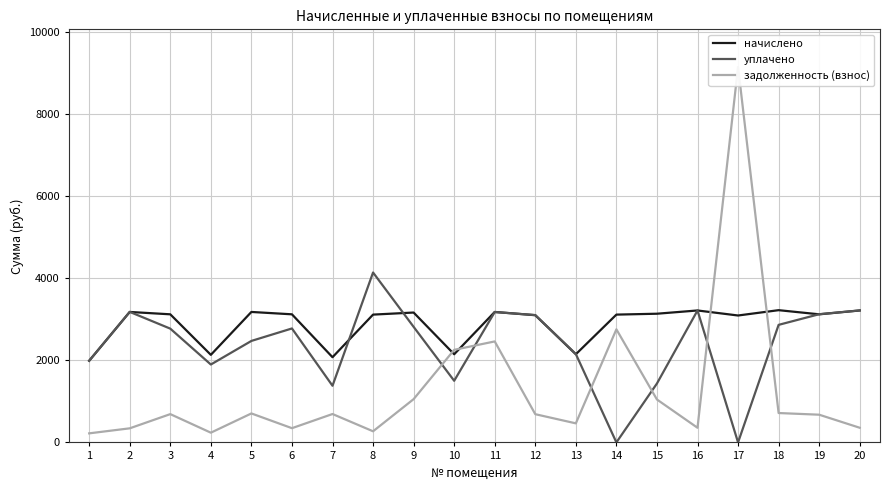

Which series changed the most between 1 and 12?

уплачено